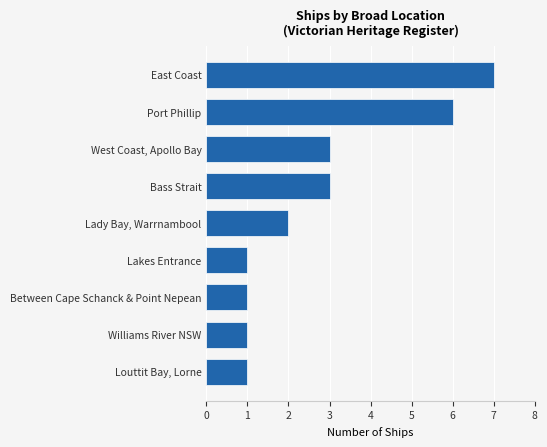

Reading bottom to top, what are all the values shown in this chart?

Louttit Bay, Lorne=1	Williams River NSW=1	Between Cape Schanck & Point Nepean=1	Lakes Entrance=1	Lady Bay, Warrnambool=2	Bass Strait=3	West Coast, Apollo Bay=3	Port Phillip=6	East Coast=7